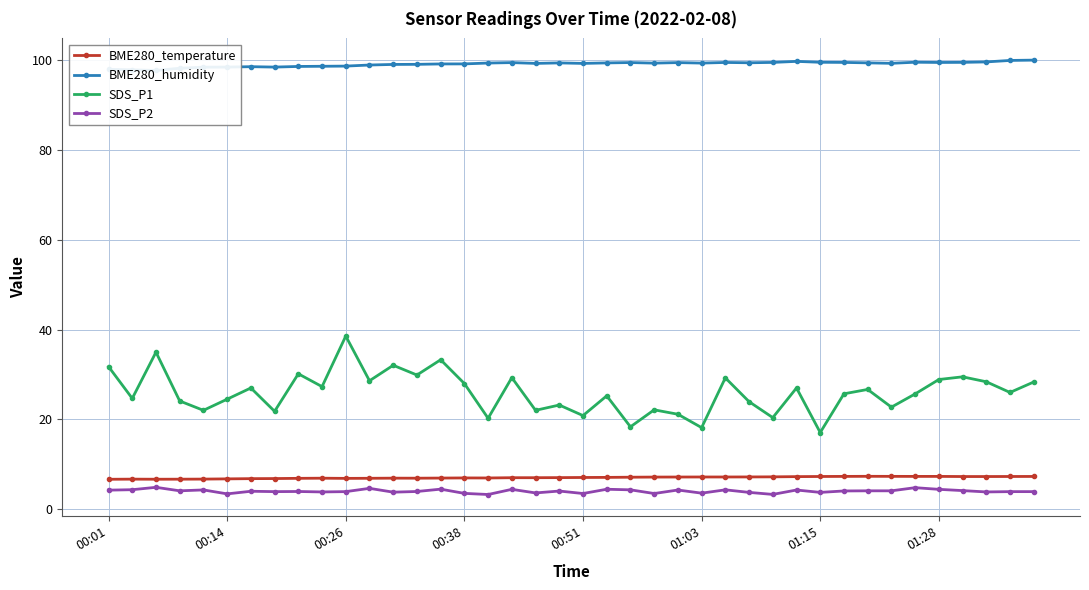

How many data points in BME280_temperature are less than 7?

17